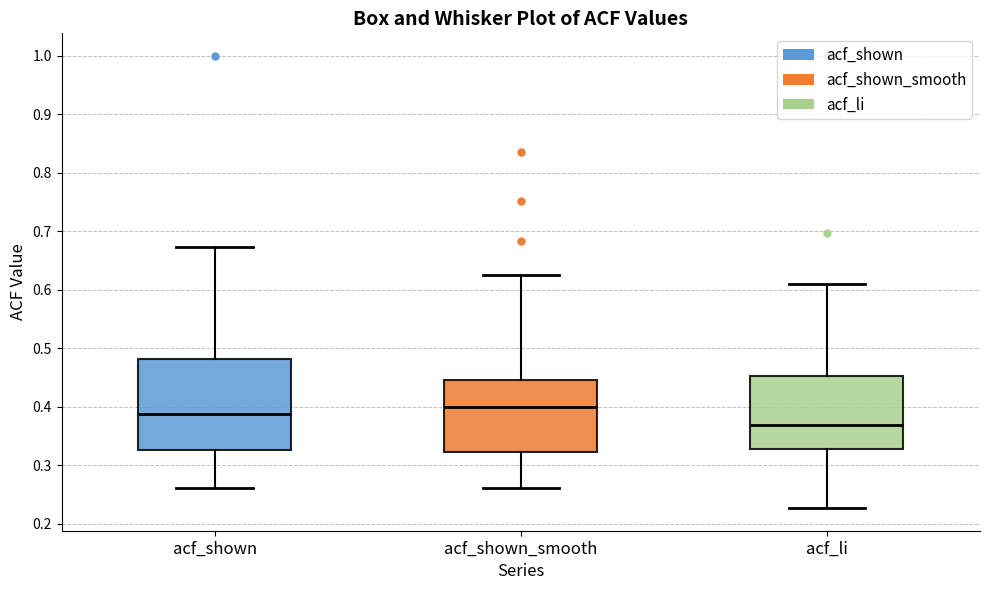

Which box's median line is the lowest?

acf_li